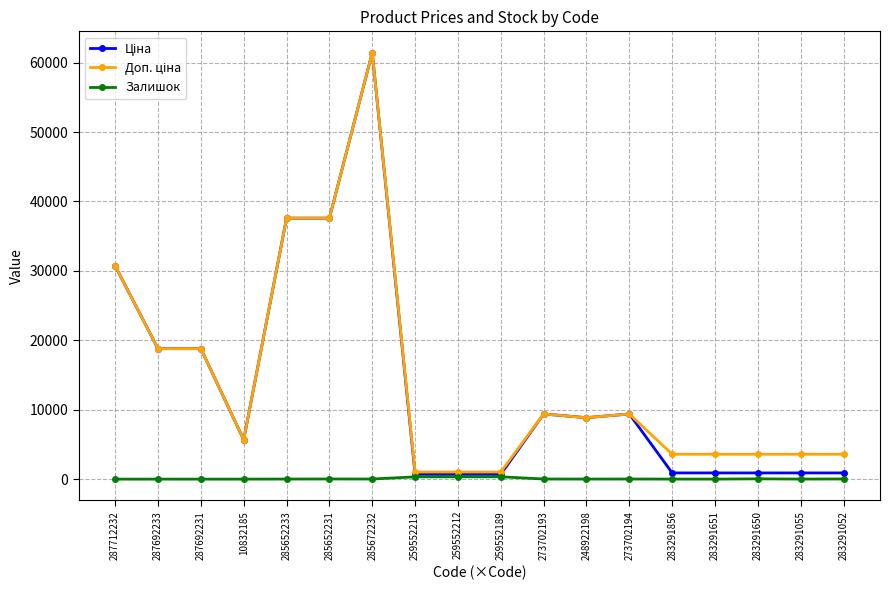

What is the label of the 3rd point from the left?

287692231